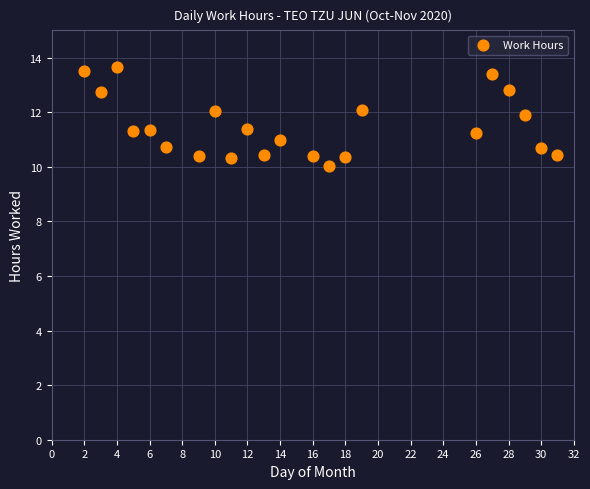

What is the range of X values (max minus min)?

29.0